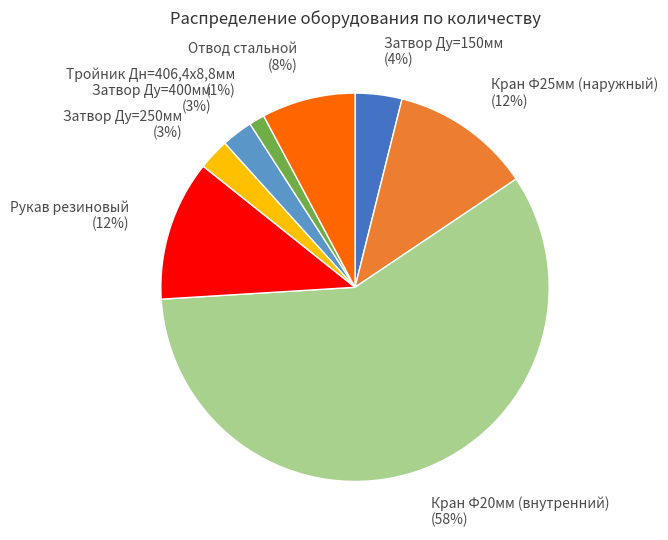

Do Кран Ф20мм (внутренний) and Затвор Ду=250мм together represent more than half of the pie?

Yes